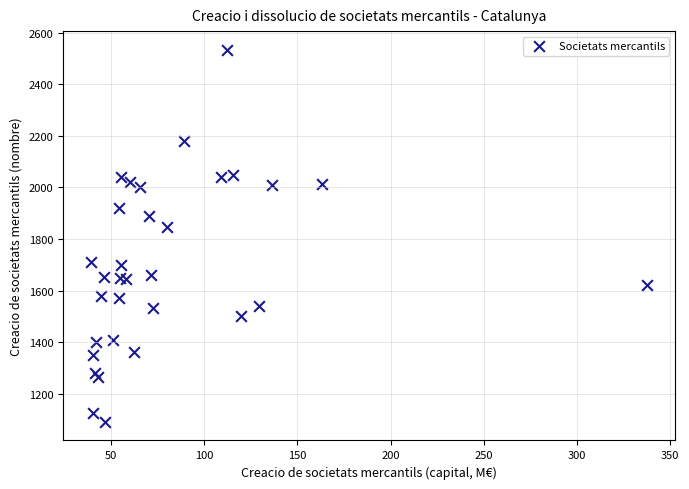

What Y value in the scatter plot is closest to 1812?

1845